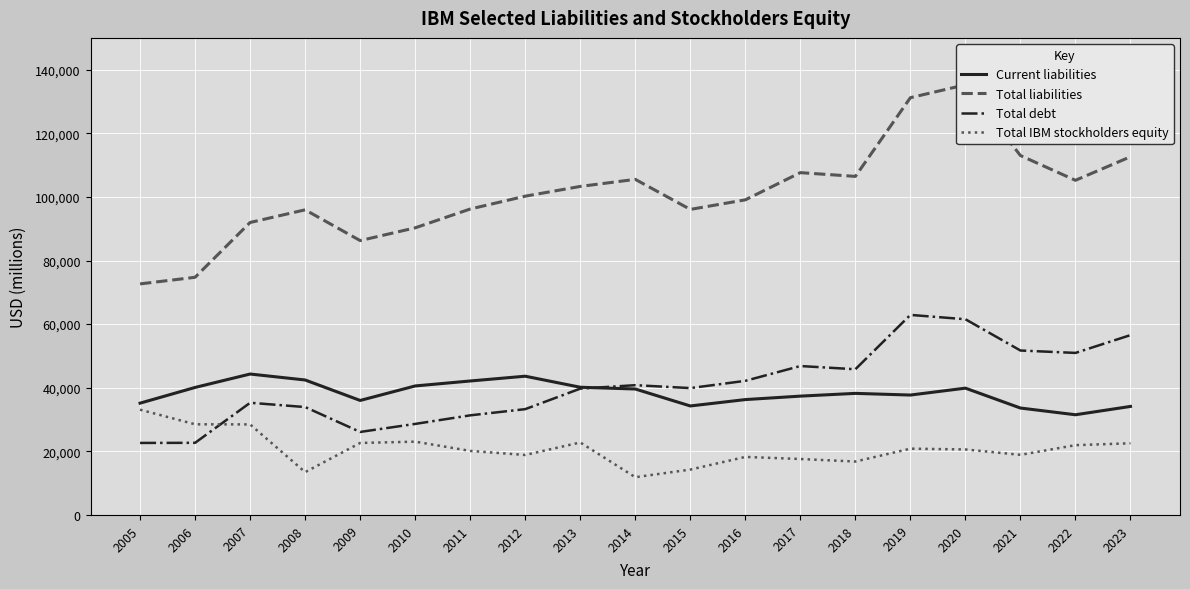

What are all the series names shown in the legend?

Current liabilities, Total liabilities, Total debt, Total IBM stockholders equity